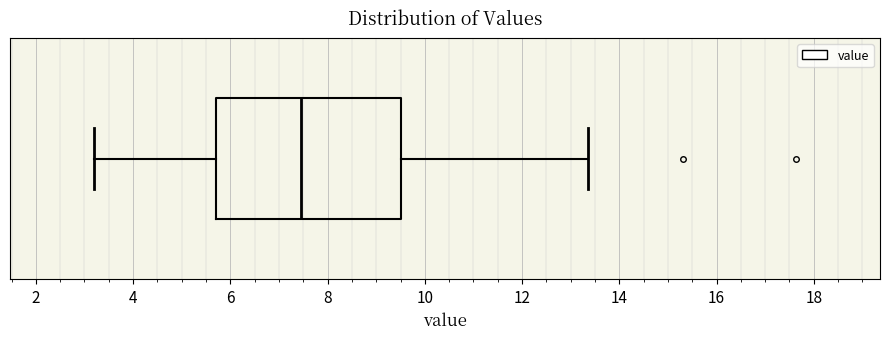

Read this box plot against the x-axis: the position of the median line, the range covered by the box, and the ends of both whiskers. The values are not printed on the chart, so give them approximately, as read against the axis.

median 7.4, box 5.8 to 9.6, whiskers 3.2 to 13.4